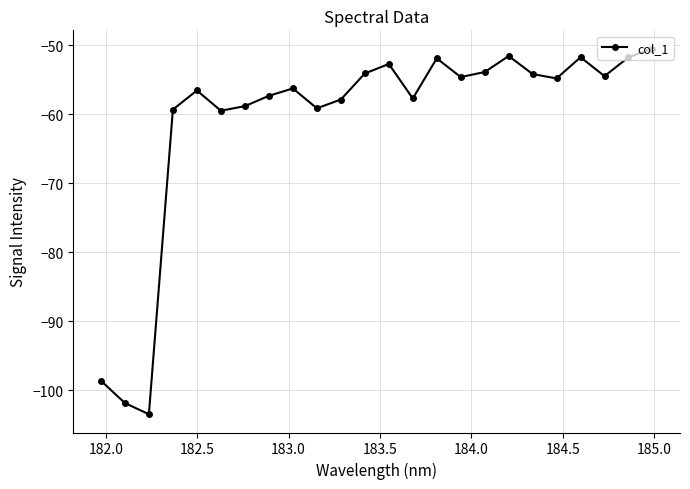

What is the value of the 10th point from the left?

-59.1